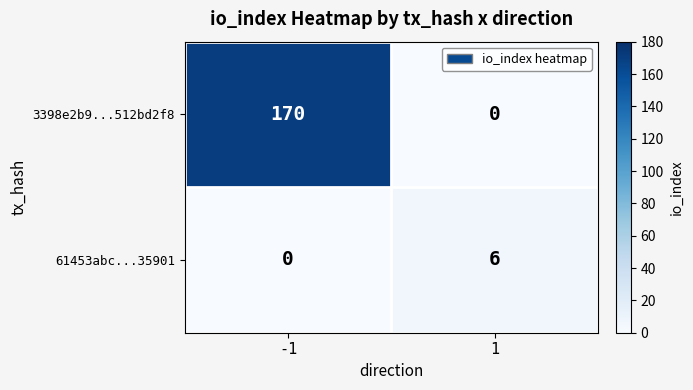

What is the greatest value displayed?

170